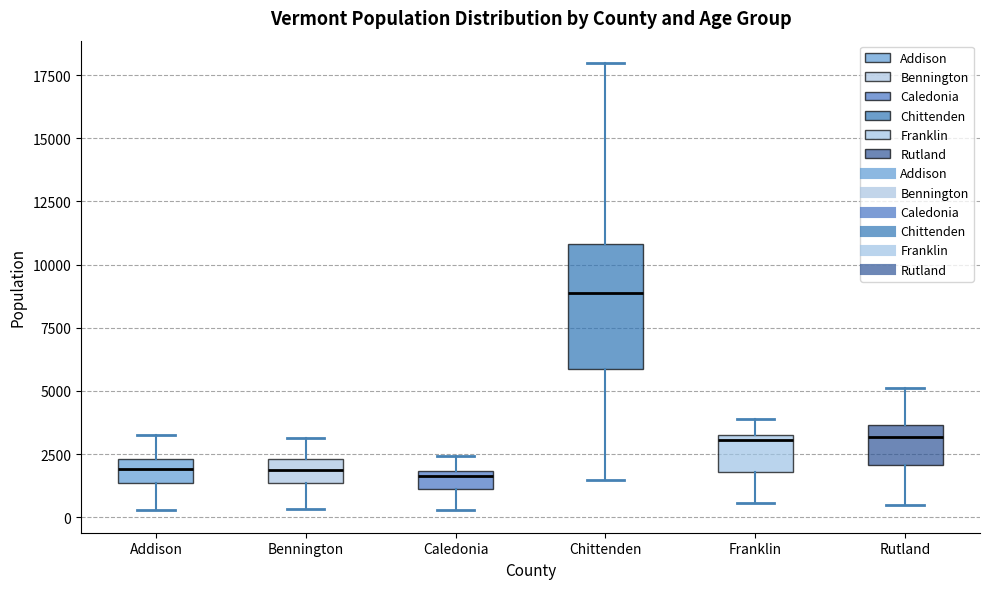

Where does the upper whisker of the box for Bennington end on the y-axis? The values are not printed on the chart, so give them approximately, as read against the axis.

3000